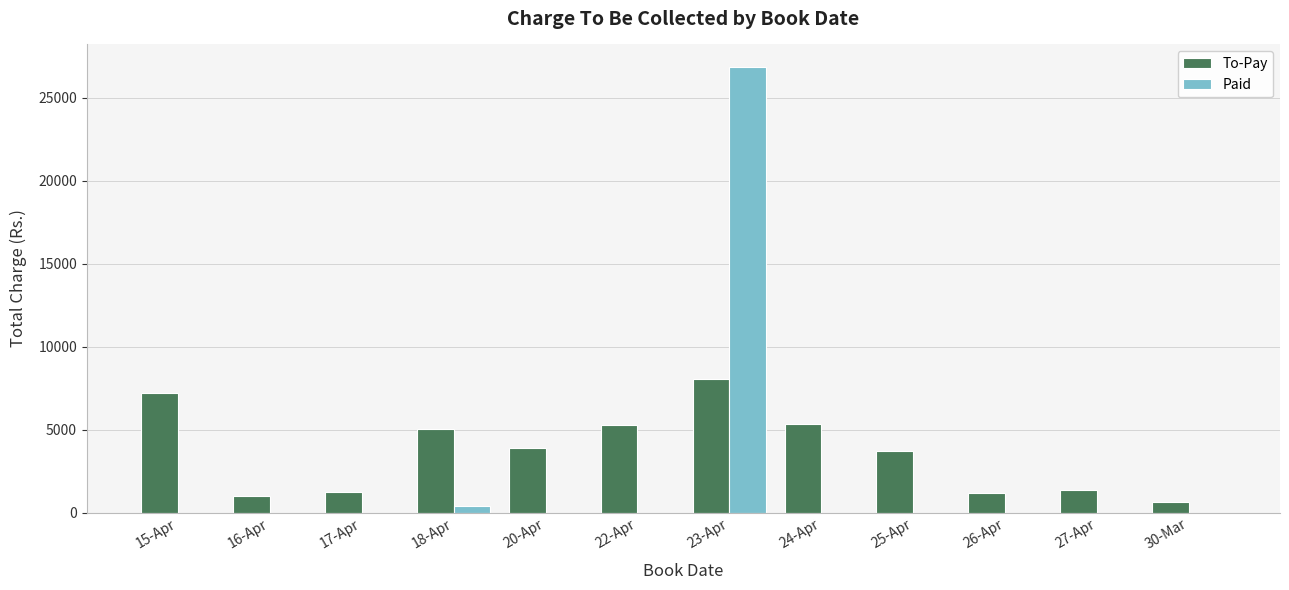

Where is Paid nearest to the value 13440?

18-Apr